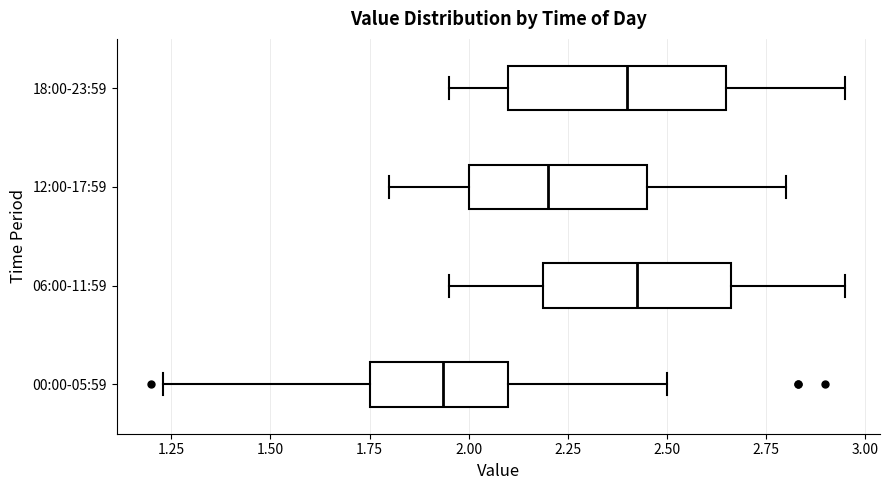

Which box's median line is the furthest to the left?

00:00-05:59